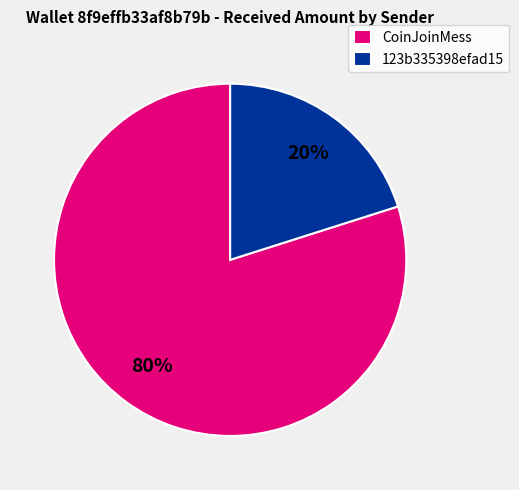

What percentage is the 123b335398efad15 slice, to the nearest percent?

20%